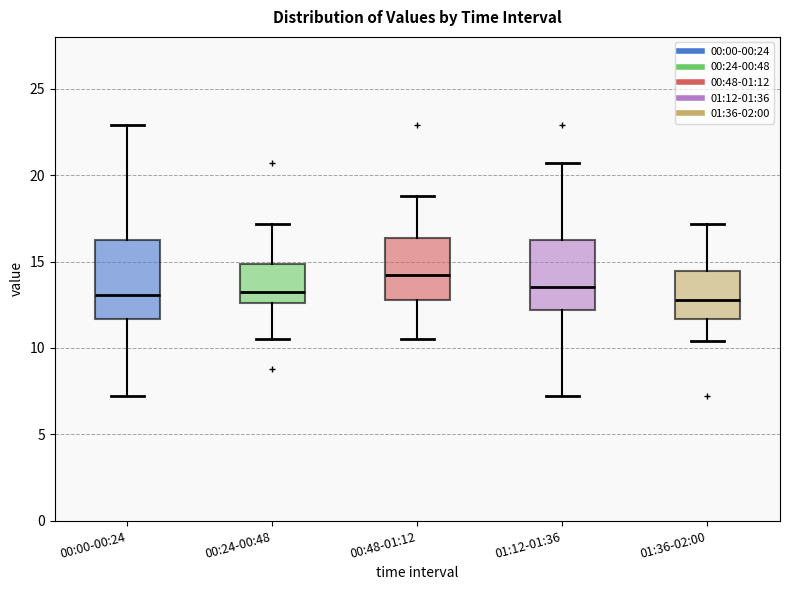

Reading left to right, read every box against the y-axis: the position of its median line, the range the box covers, and the ends of its whiskers. The values are not printed on the chart, so give them approximately, as read against the axis.

00:00-00:24: median 13.0, box 11.5 to 16.0, whiskers 7.0 to 23.0
00:24-00:48: median 13.5, box 12.5 to 15.0, whiskers 10.5 to 17.0
00:48-01:12: median 14.0, box 13.0 to 16.5, whiskers 10.5 to 19.0
01:12-01:36: median 13.5, box 12.0 to 16.0, whiskers 7.0 to 20.5
01:36-02:00: median 13.0, box 11.5 to 14.5, whiskers 10.5 to 17.0